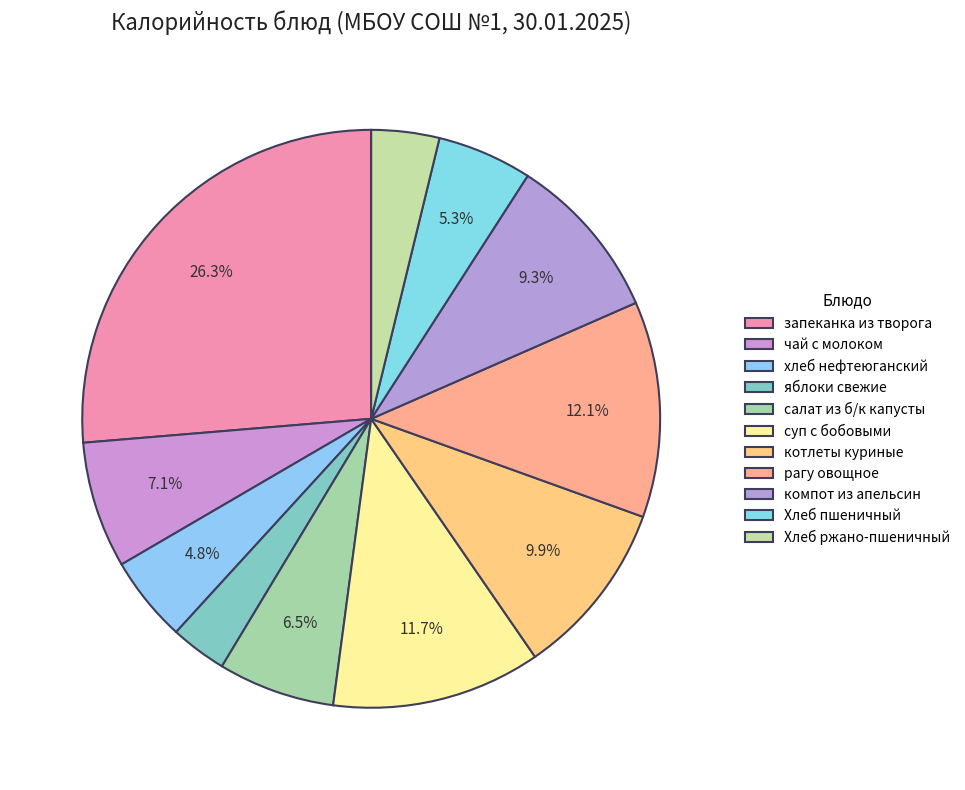

Between котлеты куриные and запеканка из творога, which is larger?

запеканка из творога